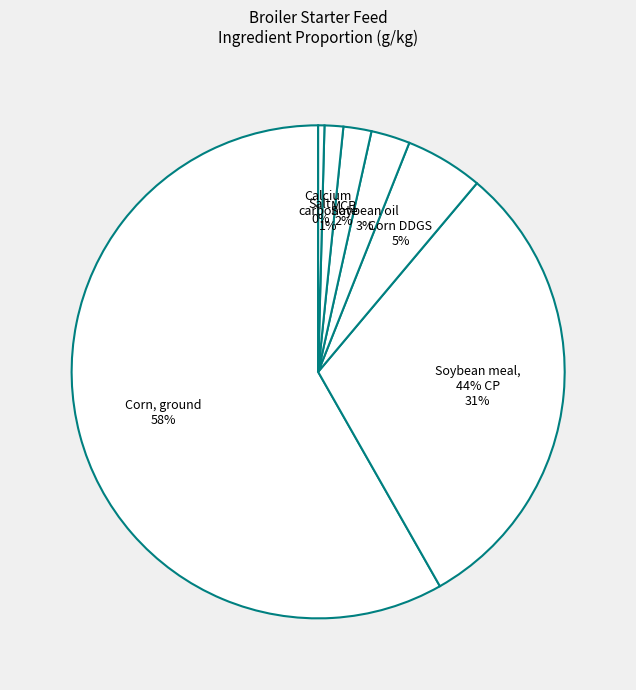

How many slices are in this pie chart?

7